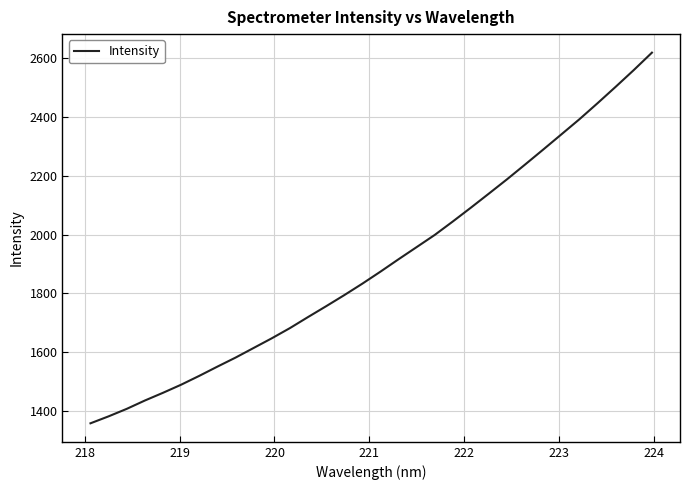

True or false: there are more than 2 points higher than both neighbors.

False